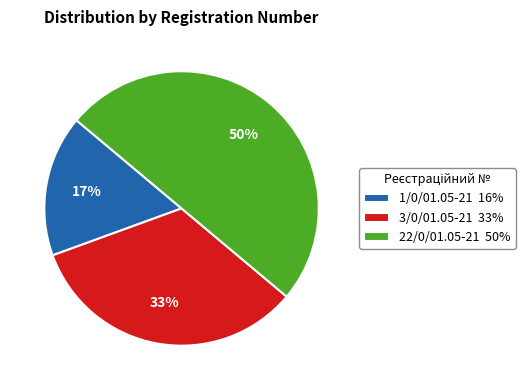

What is the ratio of the value at 1/0/01.05-21 16% to the value at 22/0/01.05-21 50%?

0.3